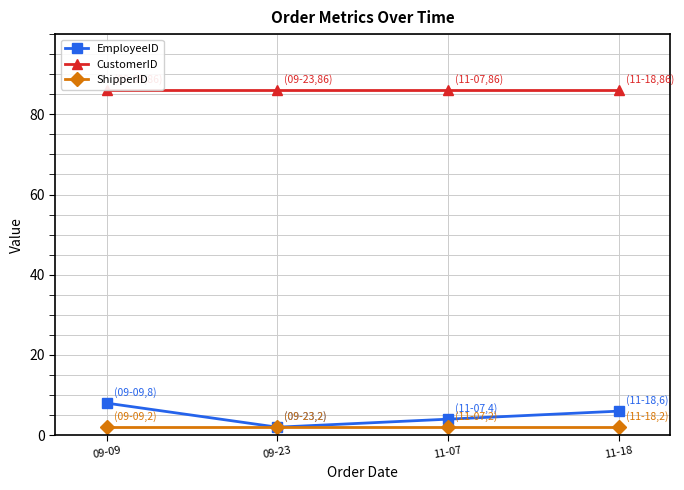

The EmployeeID series shows 8 at 09-09. True or false?

True